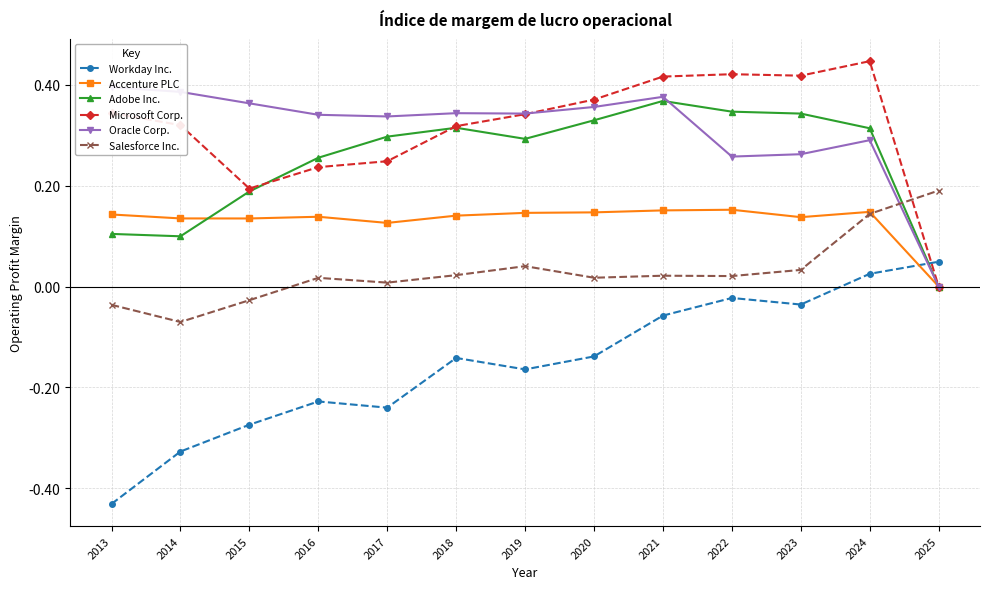

What are all the series names shown in the legend?

Workday Inc., Accenture PLC, Adobe Inc., Microsoft Corp., Oracle Corp., Salesforce Inc.